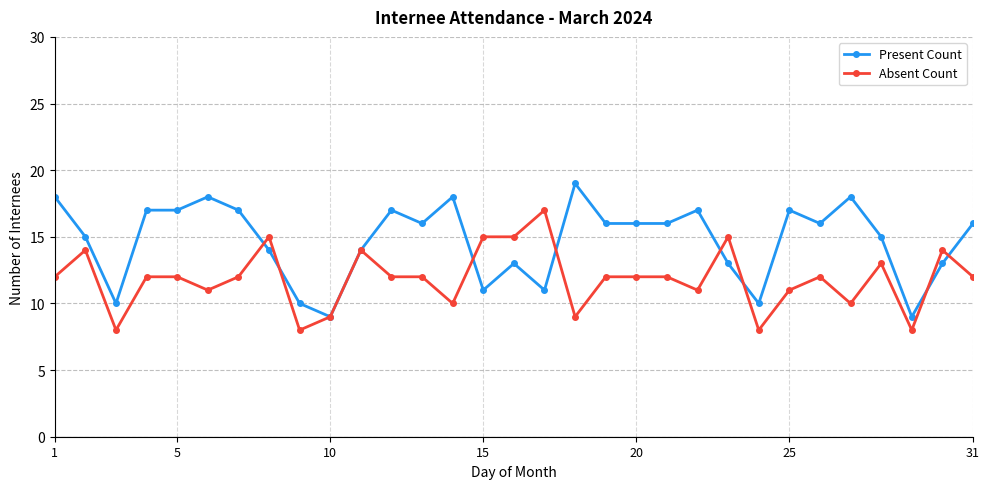

Reading left to right, extract all data points from this chart.

Present Count: 18	15	10	17	17	18	17	14	10	9	14	17	16	18	11	13	11	19	16	16	16	17	13	10	17	16	18	15	9	13	16
Absent Count: 12	14	8	12	12	11	12	15	8	9	14	12	12	10	15	15	17	9	12	12	12	11	15	8	11	12	10	13	8	14	12